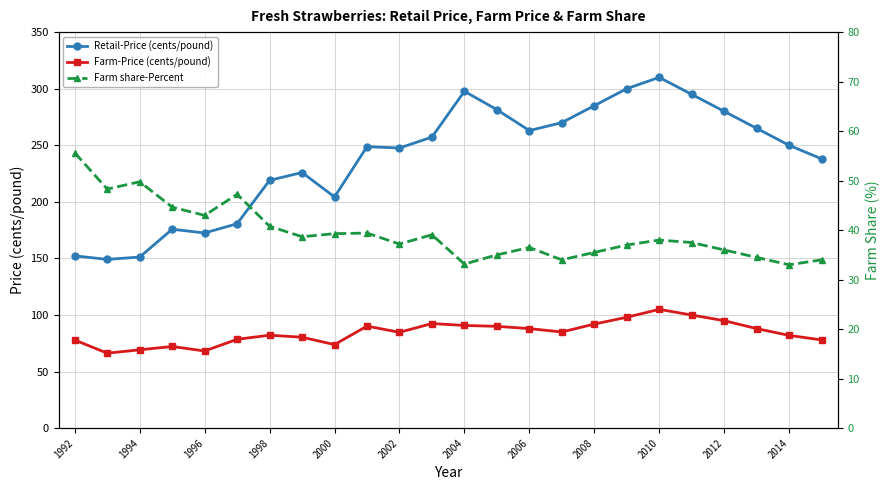

What is the difference between the maximum and minimum values in the Retail-Price (cents/pound) series?

160.8